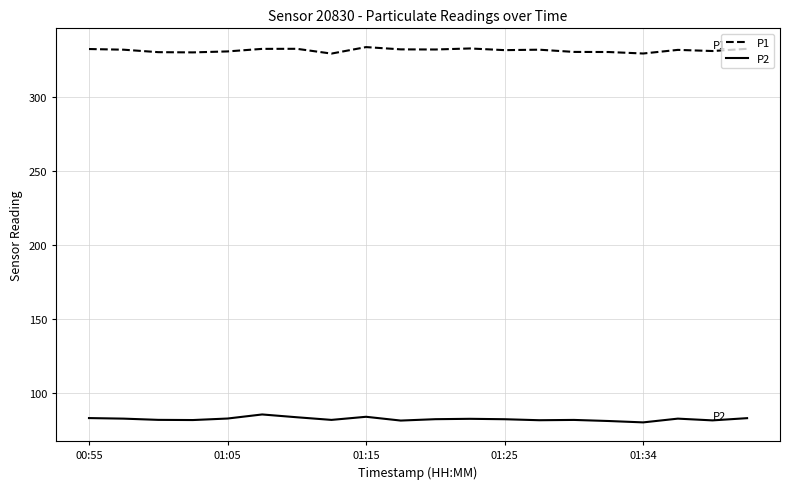

Which series has the largest total across all categories?

P1